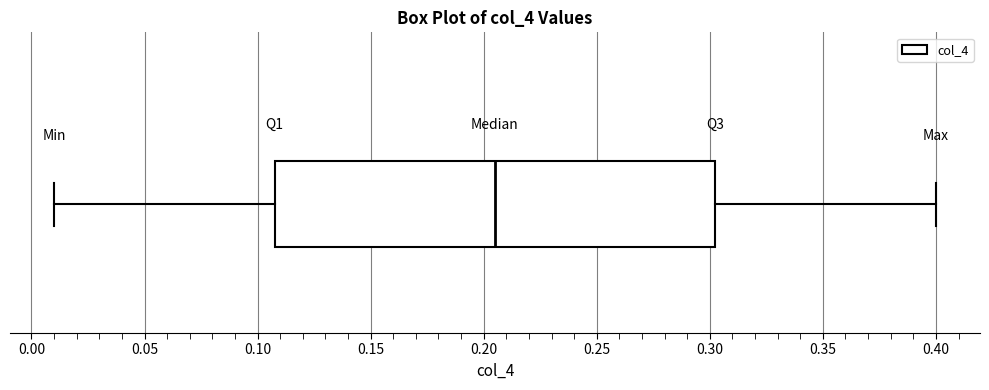

Where does the median line of the box sit on the x-axis? The values are not printed on the chart, so give them approximately, as read against the axis.

0.205